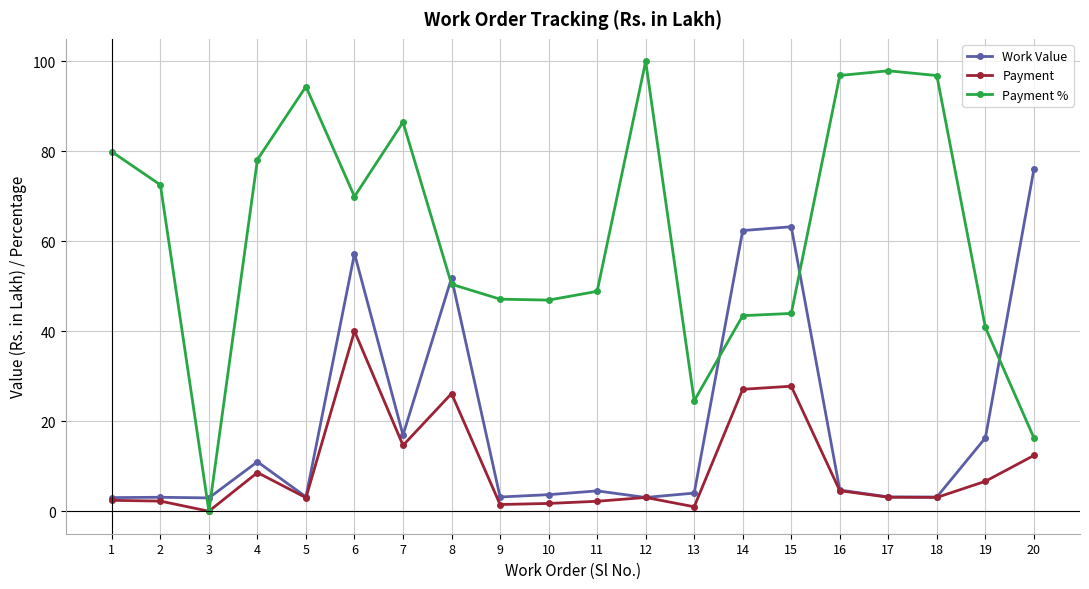

What is the maximum value shown in the chart?

100.0